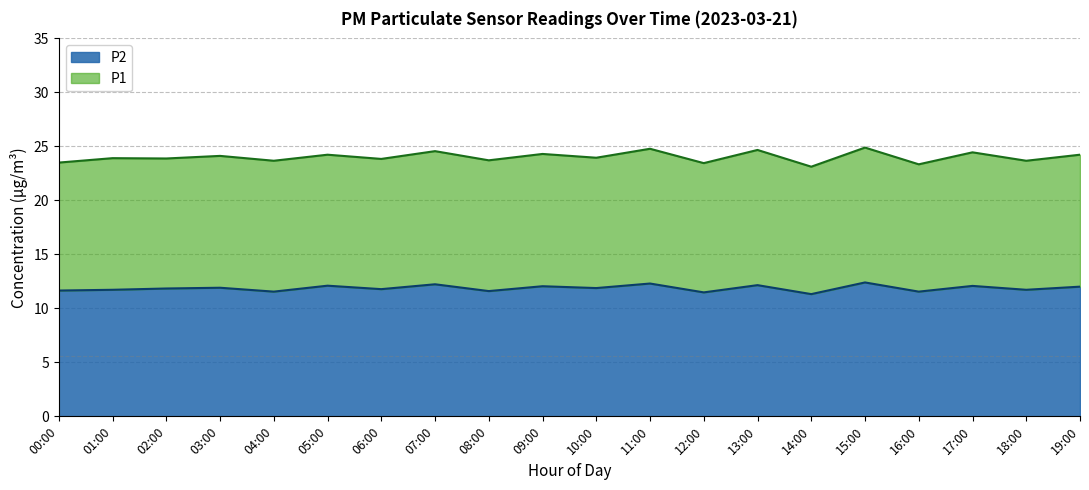

What is the label of the 15th point from the right?

05:00